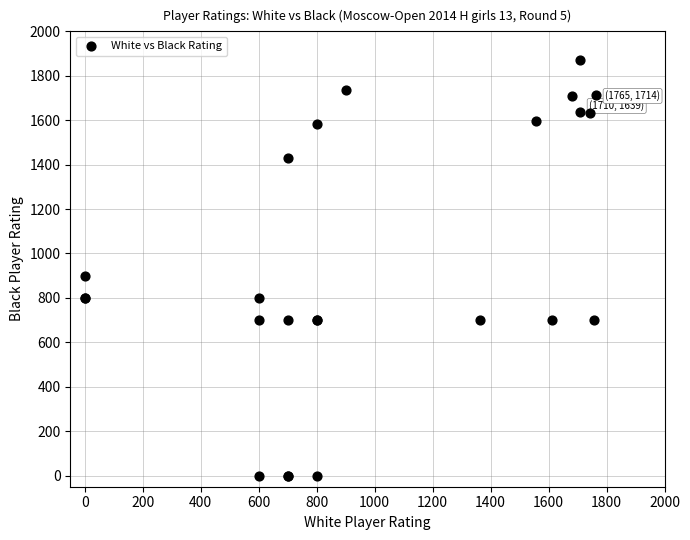

What Y value in the scatter plot is closest to 934?

900